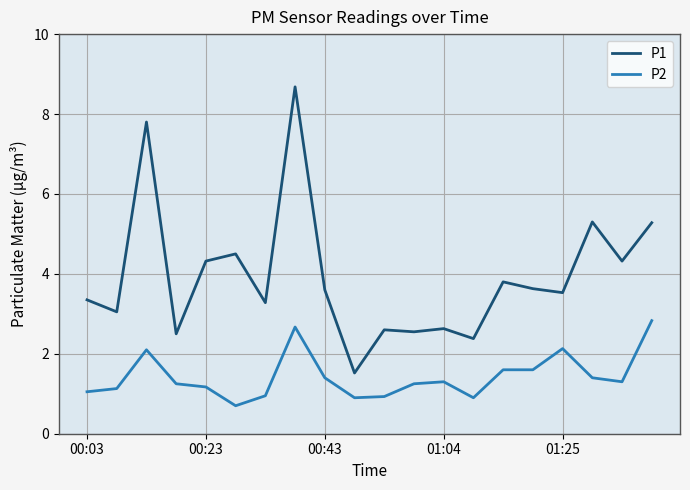

Which series has the largest total across all categories?

P1